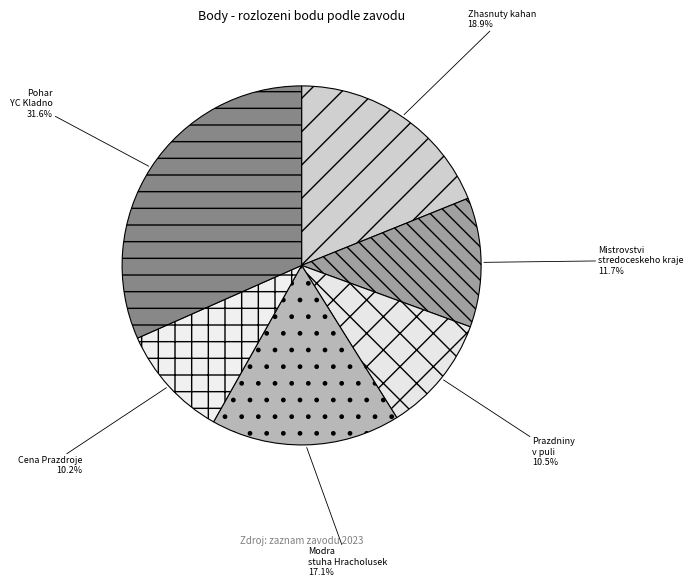

Is there a majority slice in this chart?

No